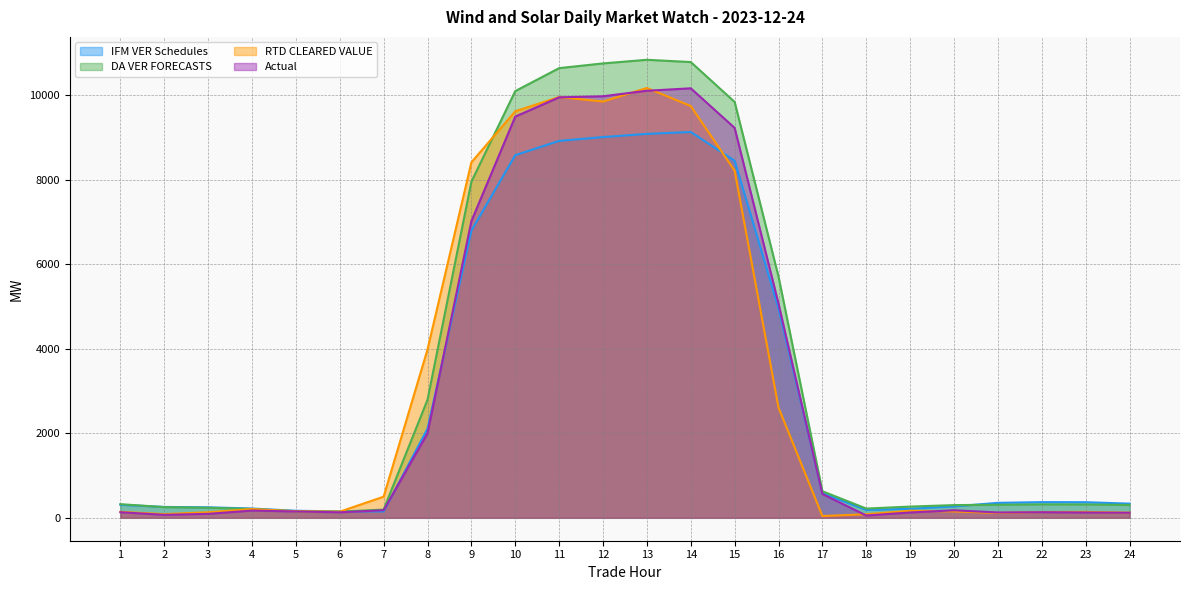

What is the total value across all series at 2?

670.0